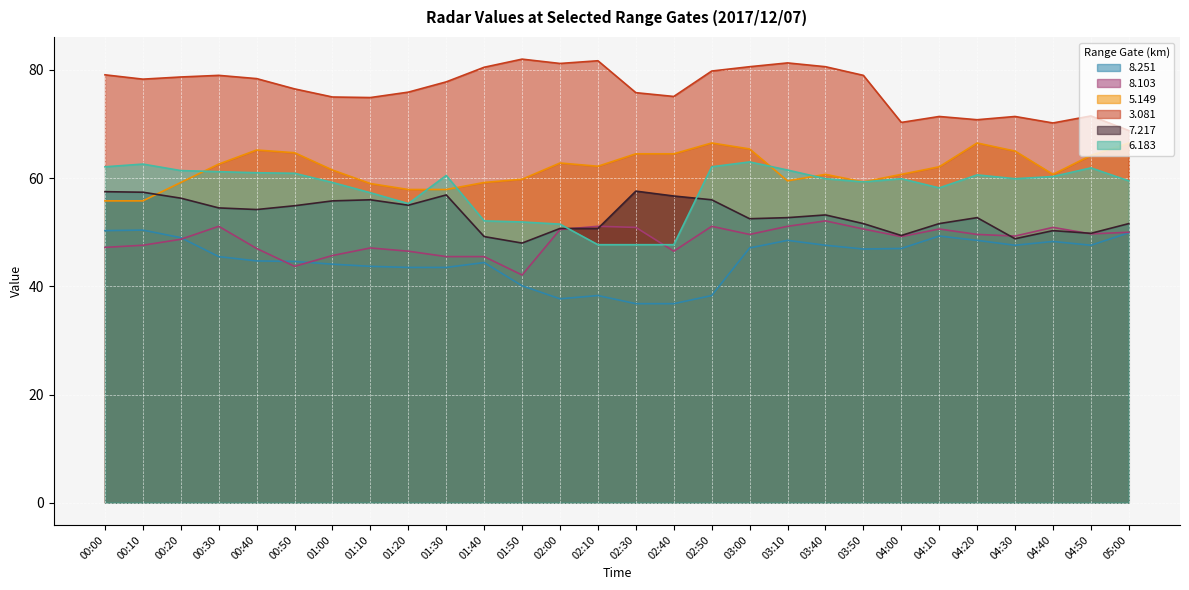

At which category is the sum across all series the highest?

03:00